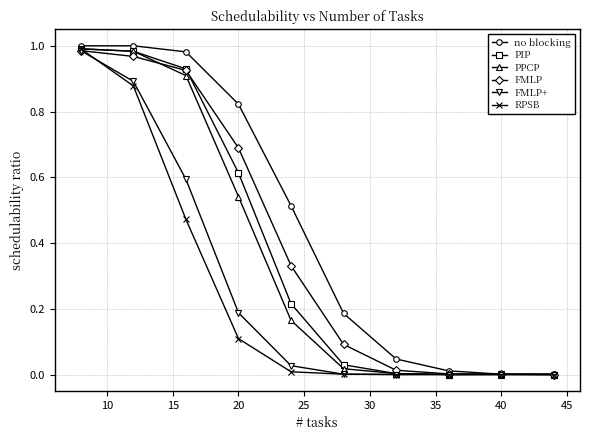

Which series has the largest total across all categories?

no blocking